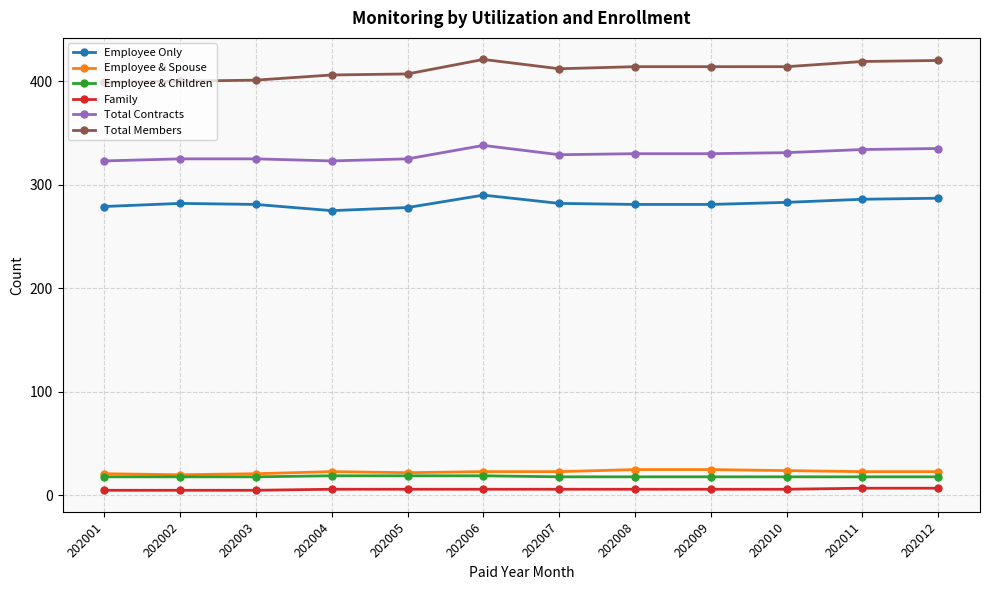

What are all the series names shown in the legend?

Employee Only, Employee & Spouse, Employee & Children, Family, Total Contracts, Total Members